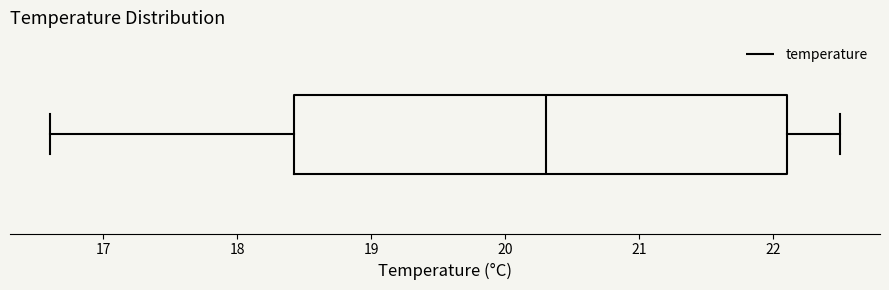

Transcribe this box plot: give where the median line is, the range the box spans, and where the two whiskers end, as read against the x-axis. The values are not printed on the chart, so give them approximately, as read against the axis.

median 20.3, box 18.4 to 22.1, whiskers 16.6 to 22.5